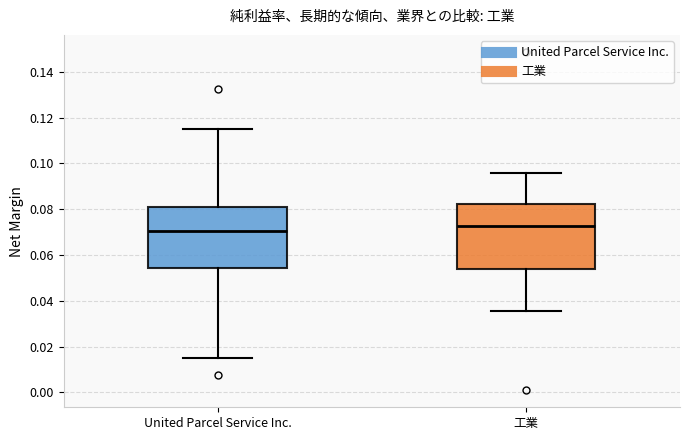

Reading left to right, transcribe this box plot: for each box, give where its median line is, the range the box spans, and where its two whiskers end, as read against the y-axis. The values are not printed on the chart, so give them approximately, as read against the axis.

United Parcel Service Inc.: median 0.070, box 0.054 to 0.080, whiskers 0.014 to 0.116
工業: median 0.072, box 0.054 to 0.082, whiskers 0.036 to 0.096